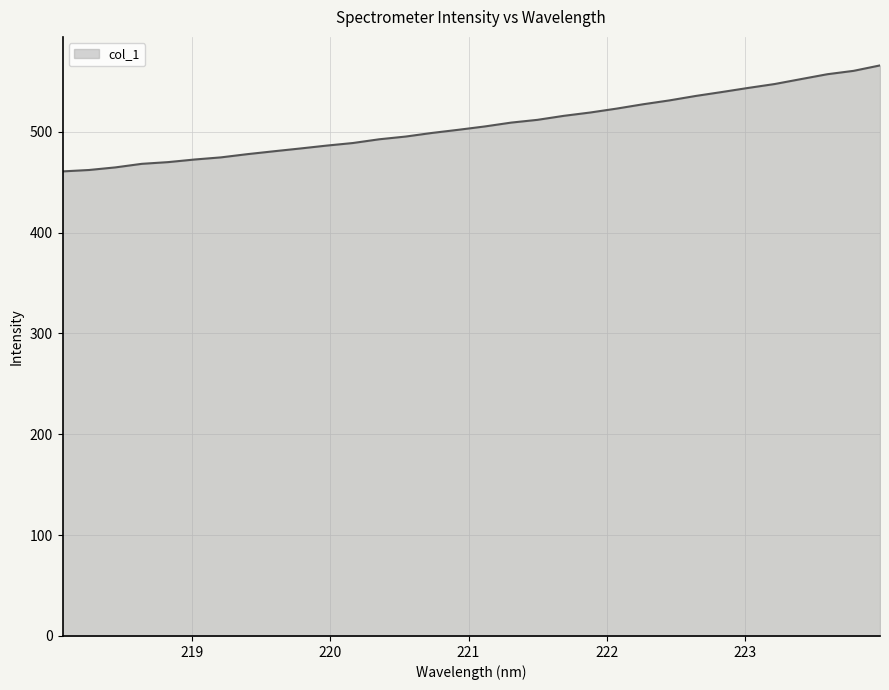

What is the difference between the maximum and minimum values?

105.1